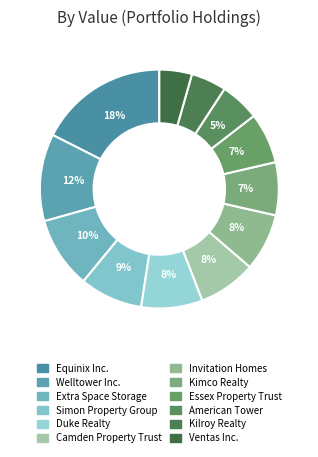

Which has a higher value, American Tower or Welltower Inc.?

Welltower Inc.